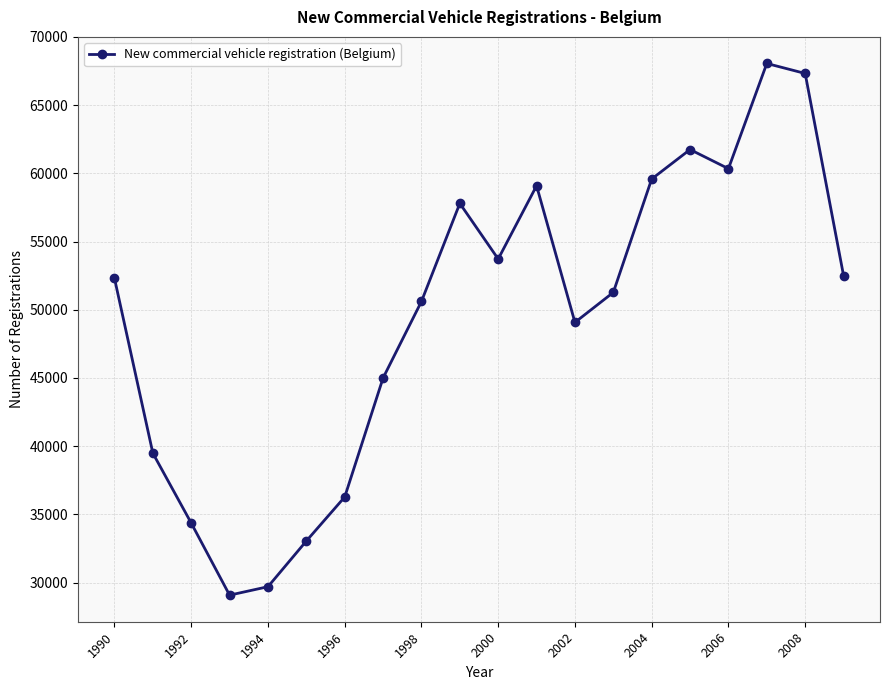

How many points are higher than both their immediate neighbors (excluding endpoints)?

4